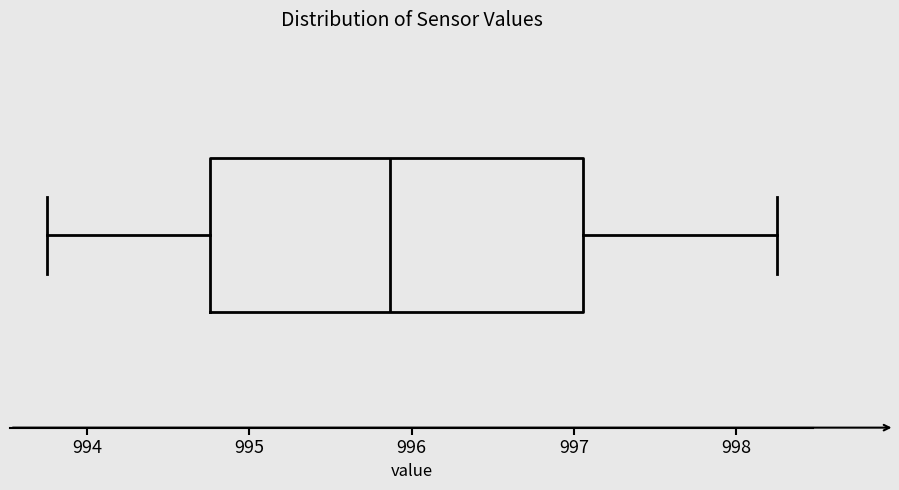

Where is the right edge of the box on the x-axis? The values are not printed on the chart, so give them approximately, as read against the axis.

997.1